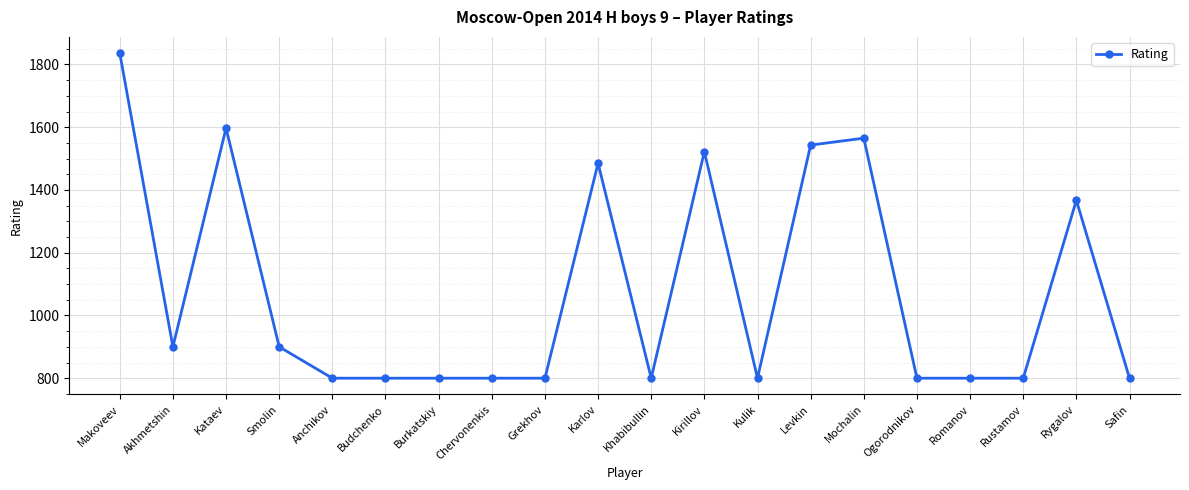

True or false: the data shows 1544 at Smolin.

False